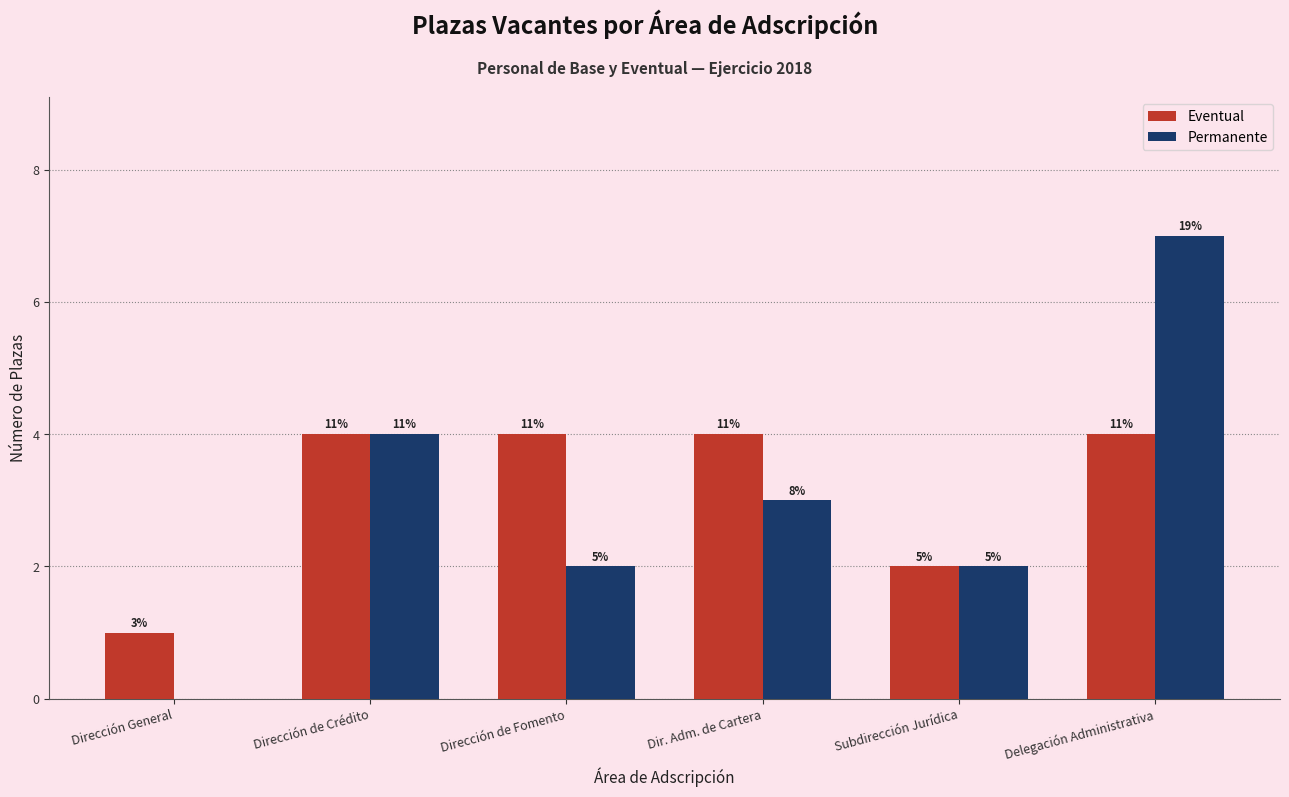

Rank the categories by Eventual value from lowest to highest.

Dirección General, Subdirección Jurídica, Dirección de Crédito, Dirección de Fomento, Dir. Adm. de Cartera, Delegación Administrativa